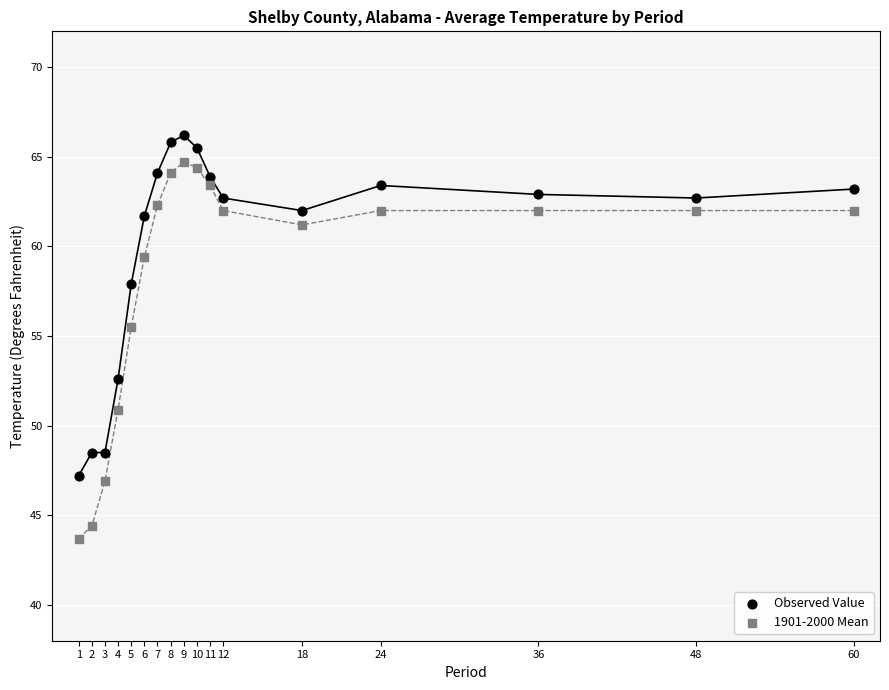

Which series contains the lowest Y value?

1901-2000 Mean